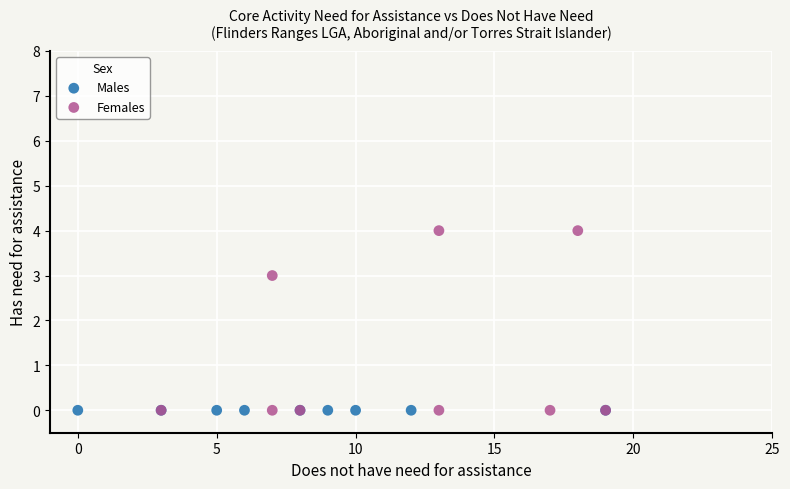

Which series reaches the maximum Y coordinate?

Females